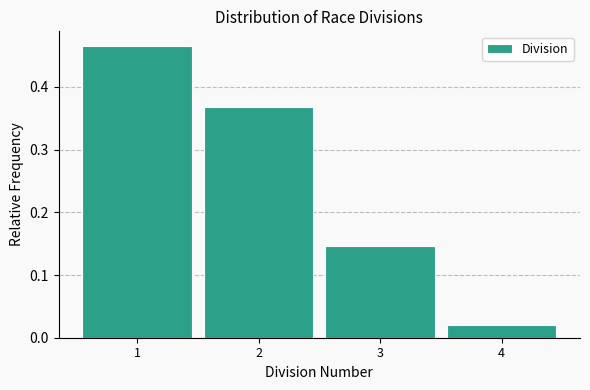

Reading left to right, list every bar in this chart as the range it spans on the x-axis followed by its height. The values are not printed on the chart, so give them approximately, as read against the axis.

0.5 to 1.5: 0.47
1.5 to 2.5: 0.37
2.5 to 3.5: 0.15
3.5 to 4.5: 0.02